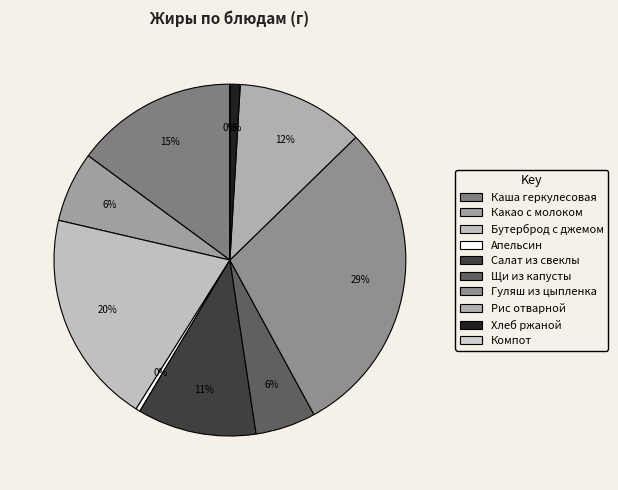

To the nearest percent, what portion does Щи из капусты (Жиры) represent?

6%